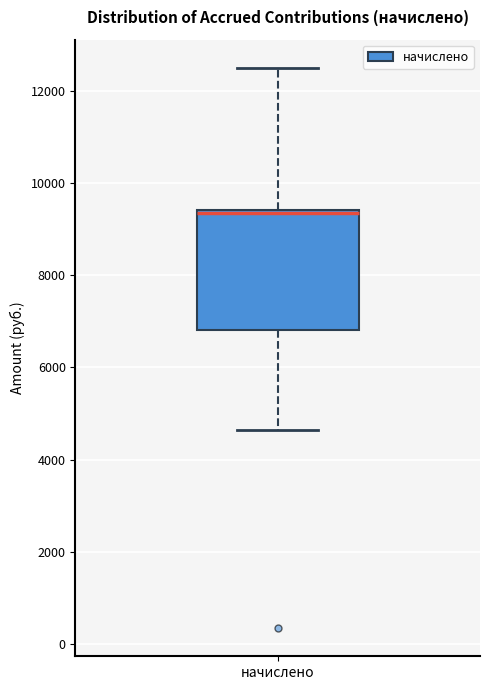

Read this box plot against the y-axis: the position of the median line, the range covered by the box, and the ends of both whiskers. The values are not printed on the chart, so give them approximately, as read against the axis.

median 9400 (just below the box's upper edge), box 6800 to 9400, whiskers 4600 to 12400